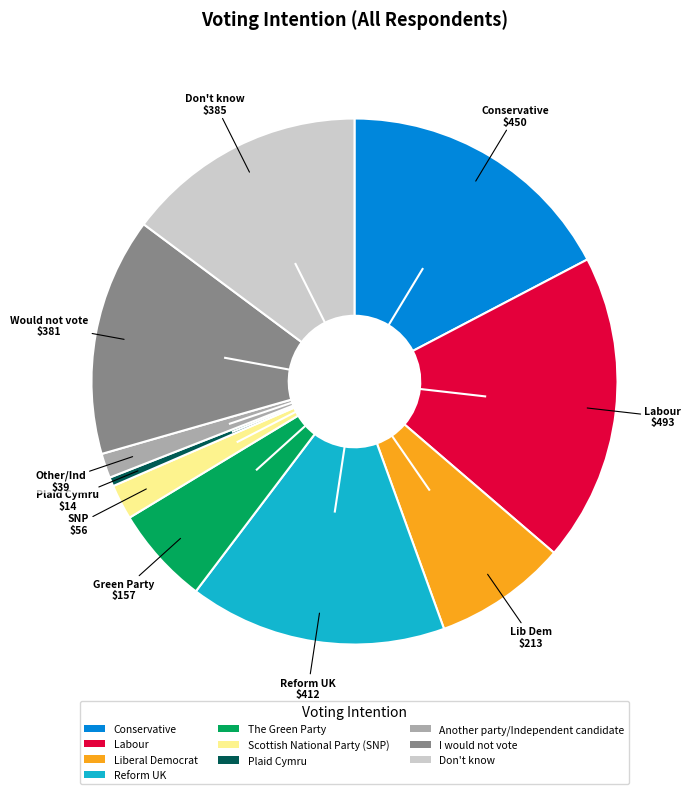

What is the largest slice in the pie chart?

Labour